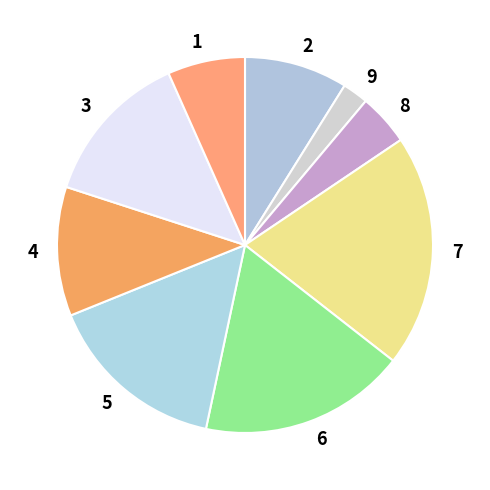

To the nearest percent, what is the difference between the largest and smallest slice percentages?

18%